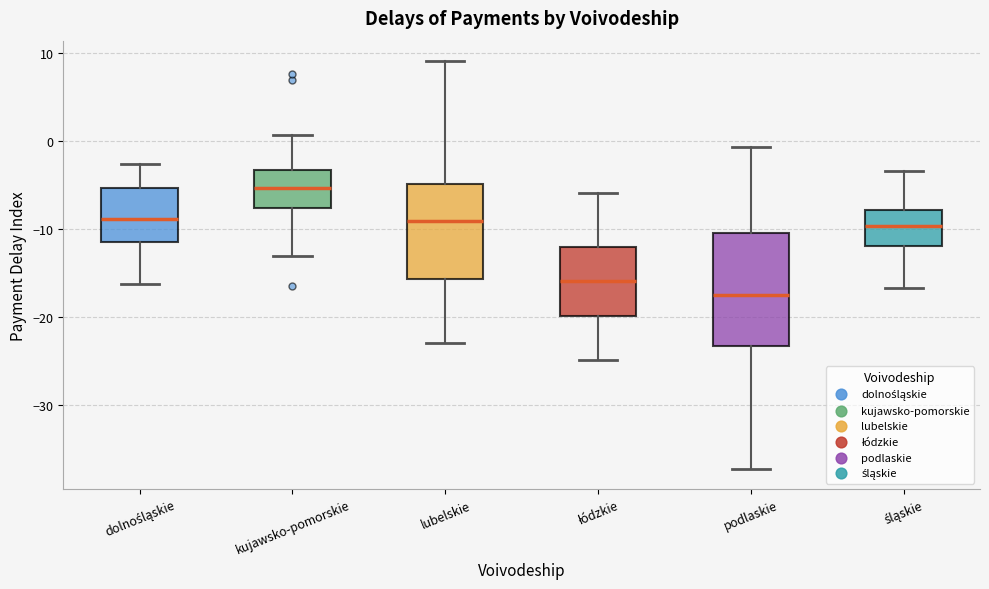

Where is the upper edge of the box for śląskie on the y-axis? The values are not printed on the chart, so give them approximately, as read against the axis.

-8